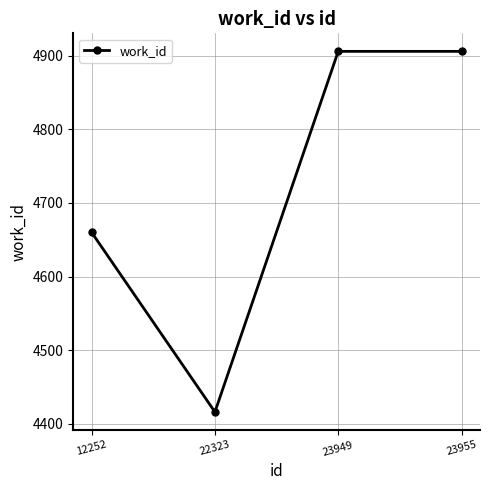

Is it true that the value at 23955 is 4906?

True